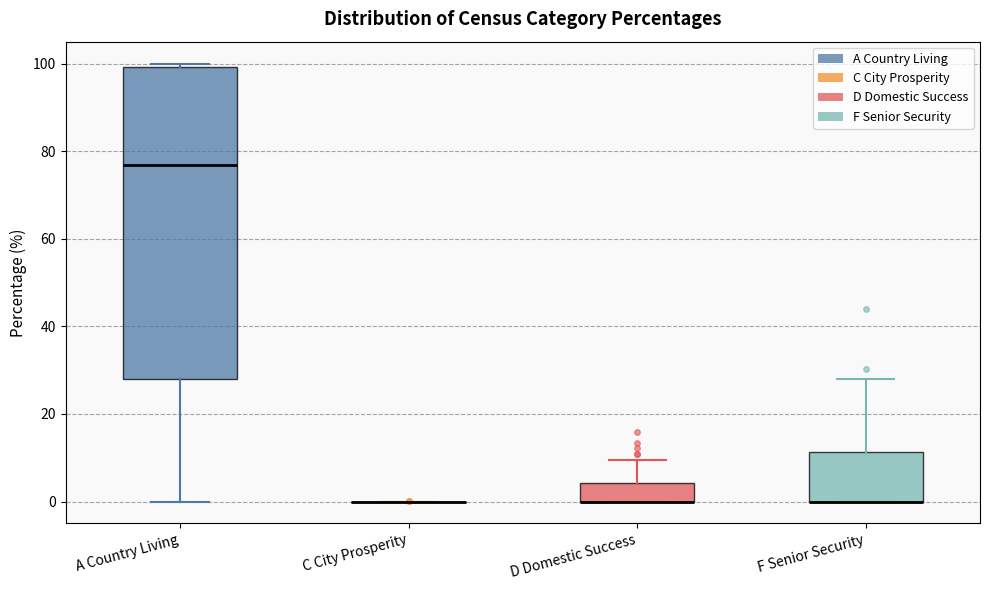

Where is the upper edge of the box for A Country Living on the y-axis? The values are not printed on the chart, so give them approximately, as read against the axis.

100